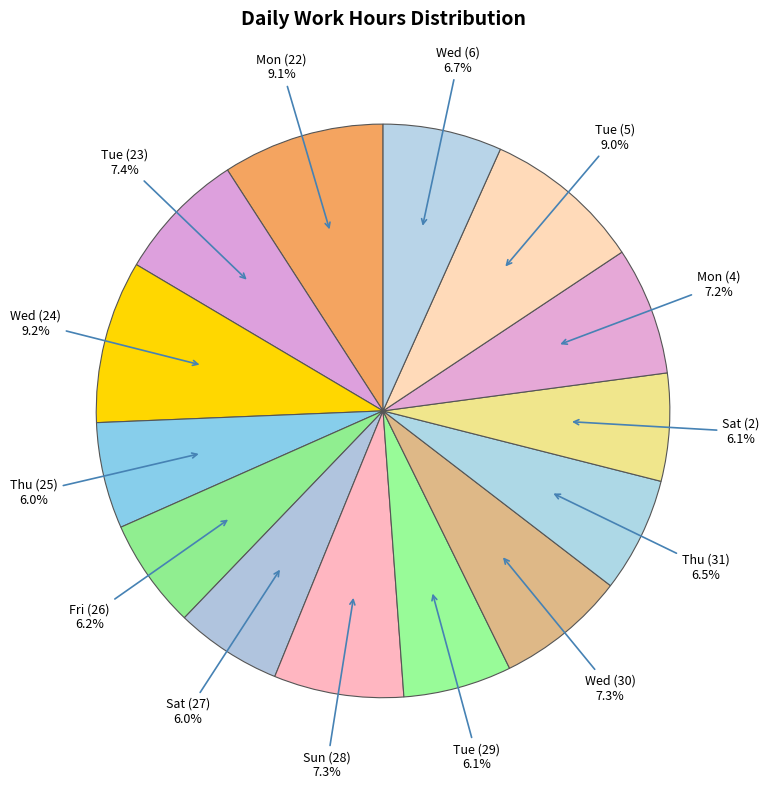

Combined, what portion of the pie is Fri (26) and Wed (6)?

12.9%